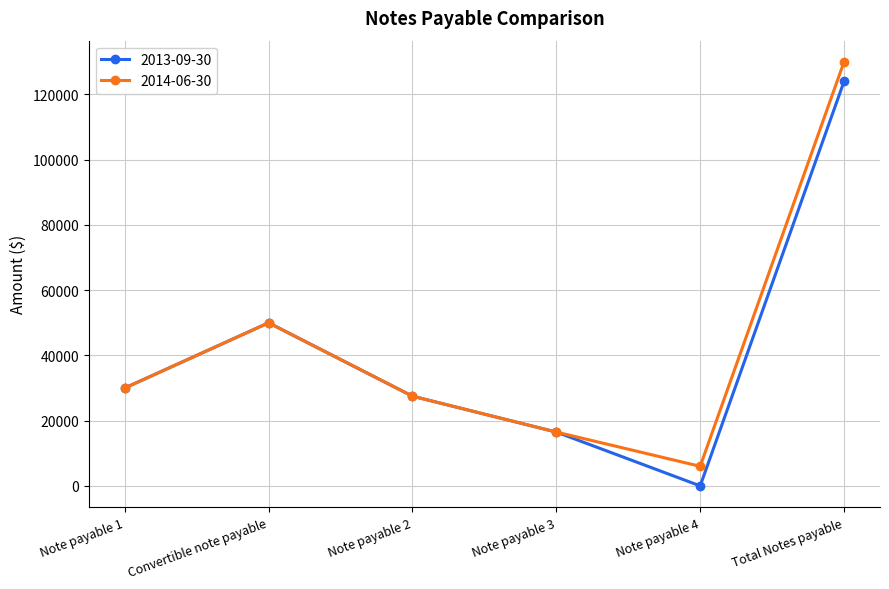

Reading left to right, what are all the values shown in this chart?

2013-09-30: Note payable 1=30000	Convertible note payable=50000	Note payable 2=27500	Note payable 3=16500	Note payable 4=0	Total Notes payable=124000
2014-06-30: Note payable 1=30000	Convertible note payable=50000	Note payable 2=27500	Note payable 3=16500	Note payable 4=6000	Total Notes payable=130000